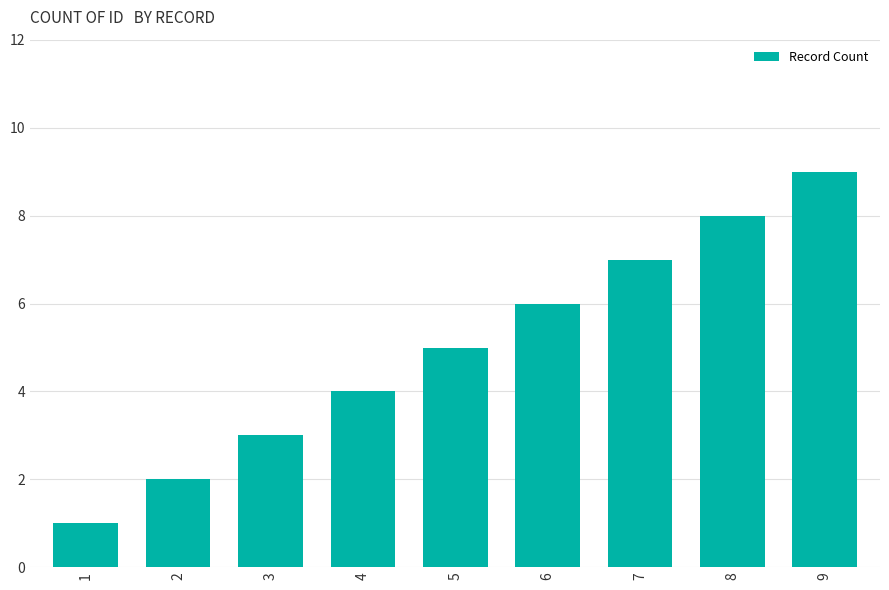

What is the maximum value shown in the chart?

9